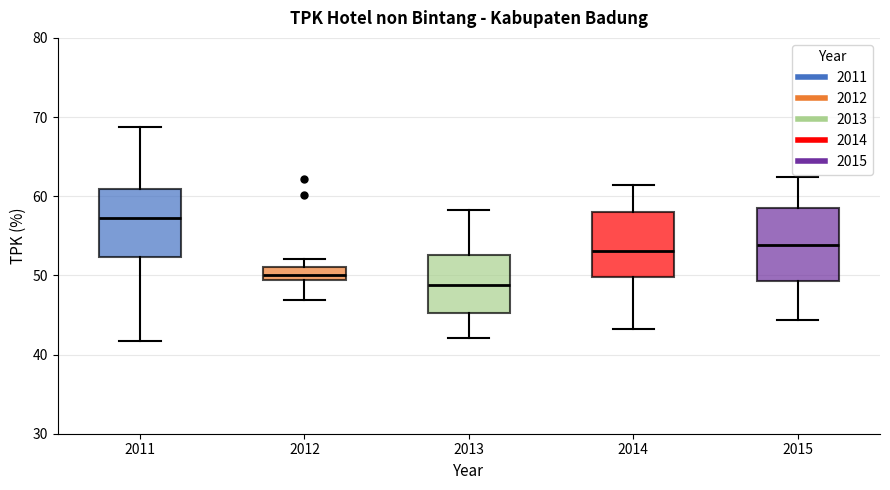

Where does the lower whisker of the box at x = 2013 end on the y-axis? The values are not printed on the chart, so give them approximately, as read against the axis.

42